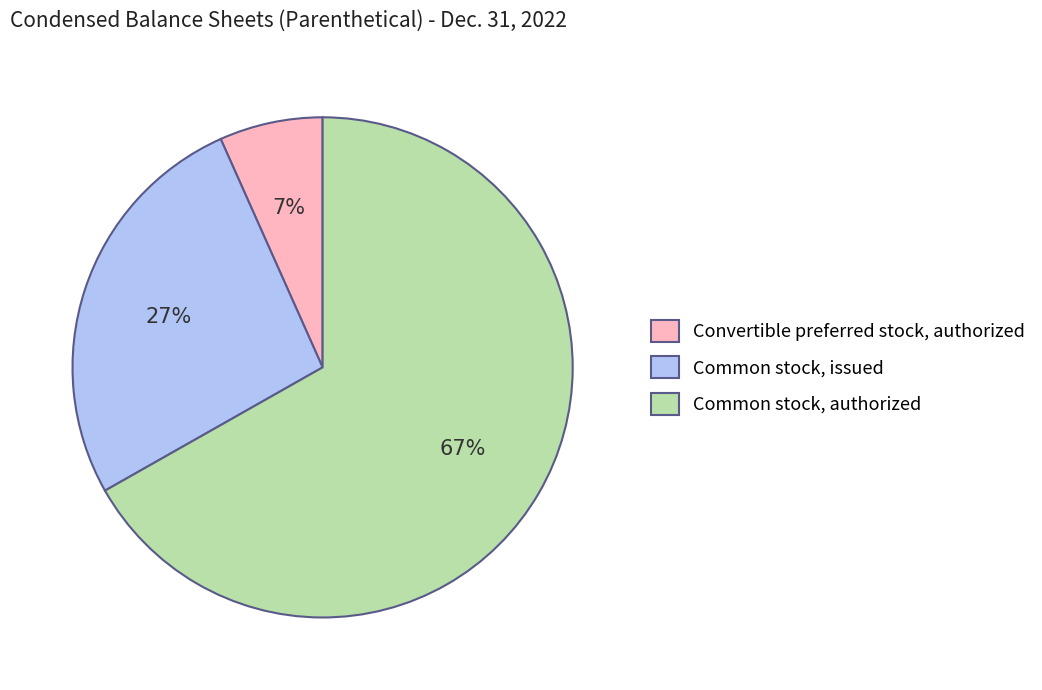

To the nearest percent, what percentage of the pie is Common stock, issued?

27%